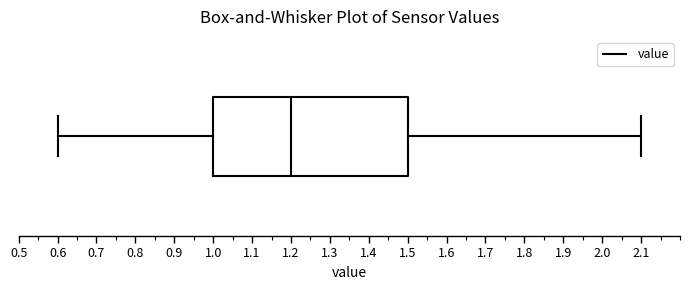

Read this box plot against the x-axis: the position of the median line, the range covered by the box, and the ends of both whiskers. The values are not printed on the chart, so give them approximately, as read against the axis.

median 1.2, box 1.0 to 1.5, whiskers 0.6 to 2.1